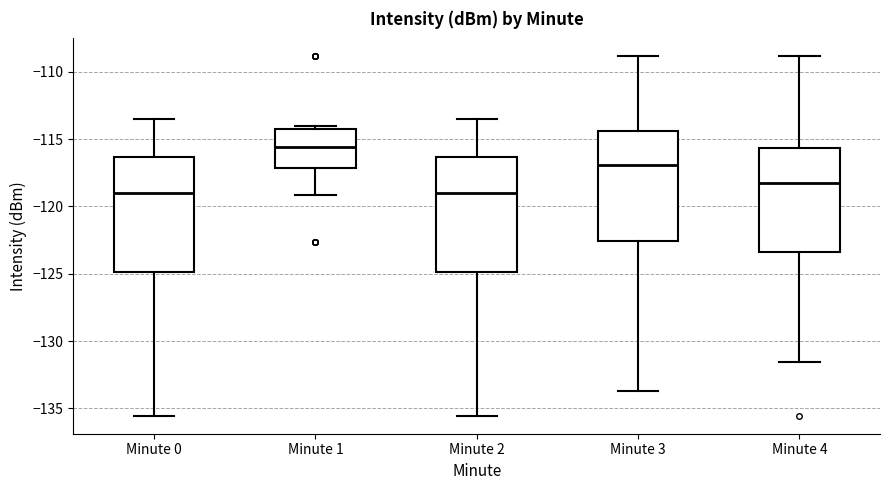

Where is the lower edge of the box for Minute 0 on the y-axis? The values are not printed on the chart, so give them approximately, as read against the axis.

-125.0